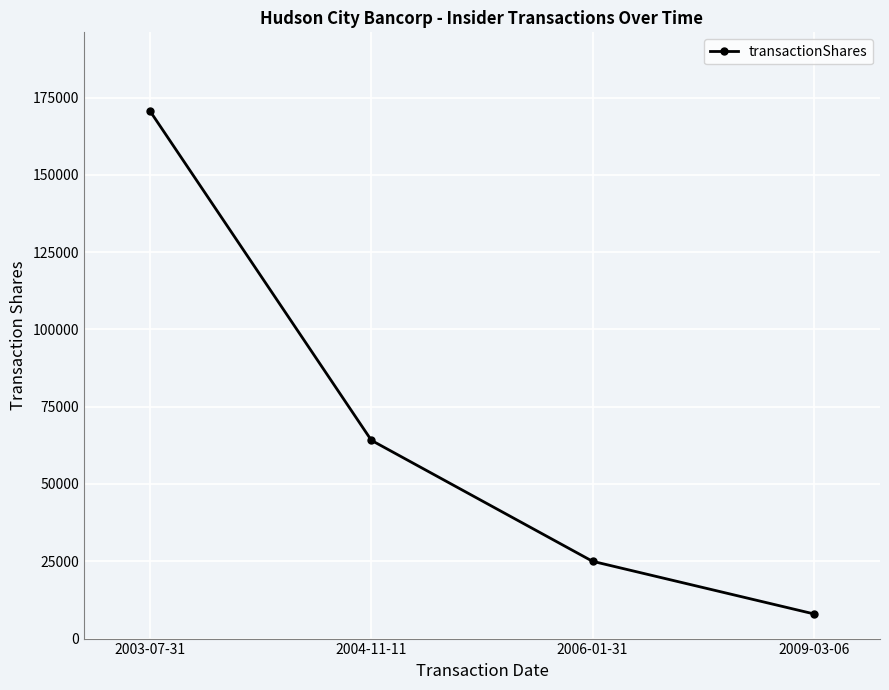

Count the values in the range 25000 to 170509.

3